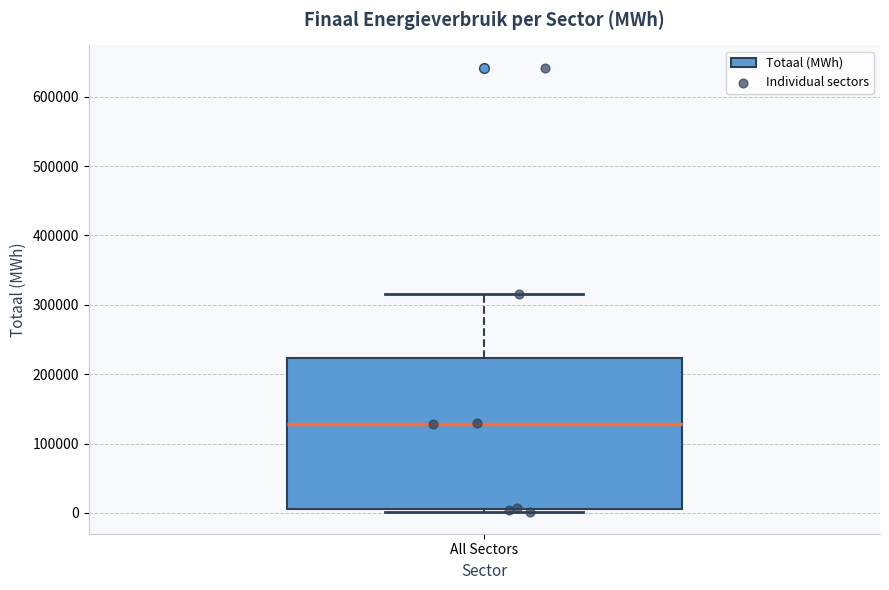

Transcribe this box plot: give where the median line is, the range the box spans, and where the two whiskers end, as read against the y-axis. The values are not printed on the chart, so give them approximately, as read against the axis.

median 130000, box 10000 to 220000, whiskers 0 to 320000